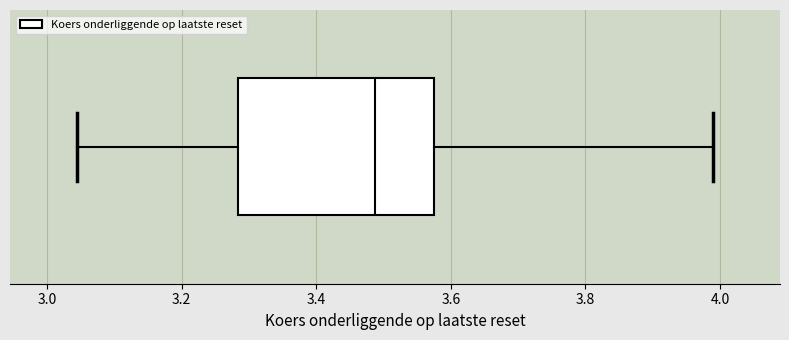

Transcribe this box plot: give where the median line is, the range the box spans, and where the two whiskers end, as read against the x-axis. The values are not printed on the chart, so give them approximately, as read against the axis.

median 3.48, box 3.28 to 3.58, whiskers 3.04 to 3.98